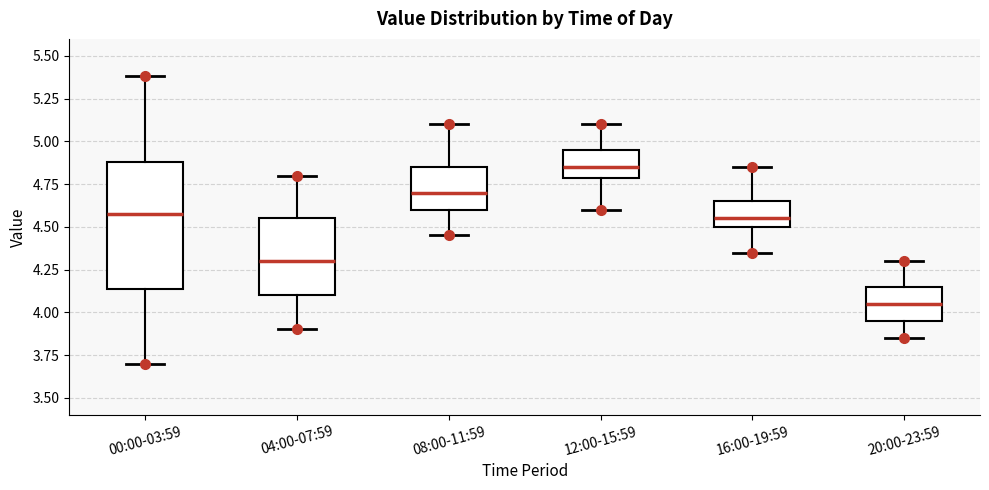

Which box is the tallest, from its lower edge to its upper edge?

00:00-03:59